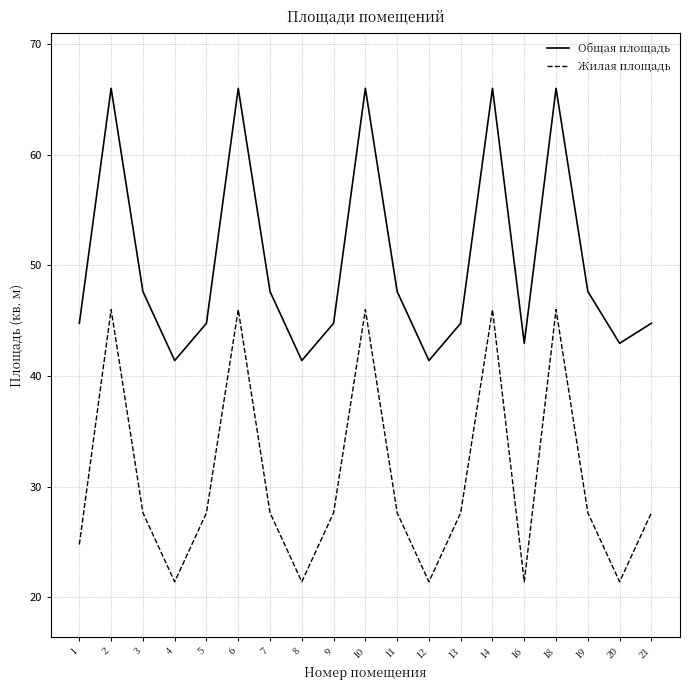

What are all the series names shown in the legend?

Общая площадь, Жилая площадь